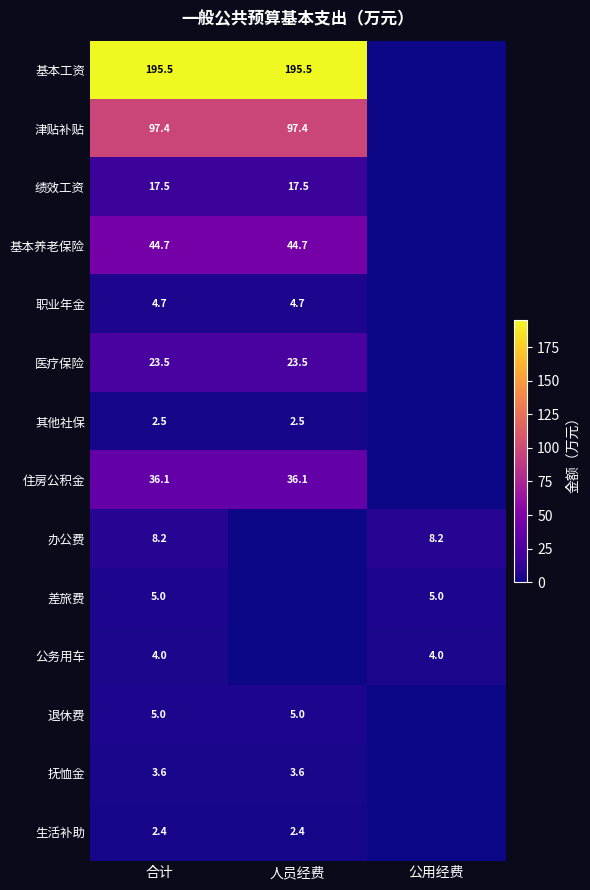

True or false: 医疗保险 has a value of 23.5 at 人员经费.

True